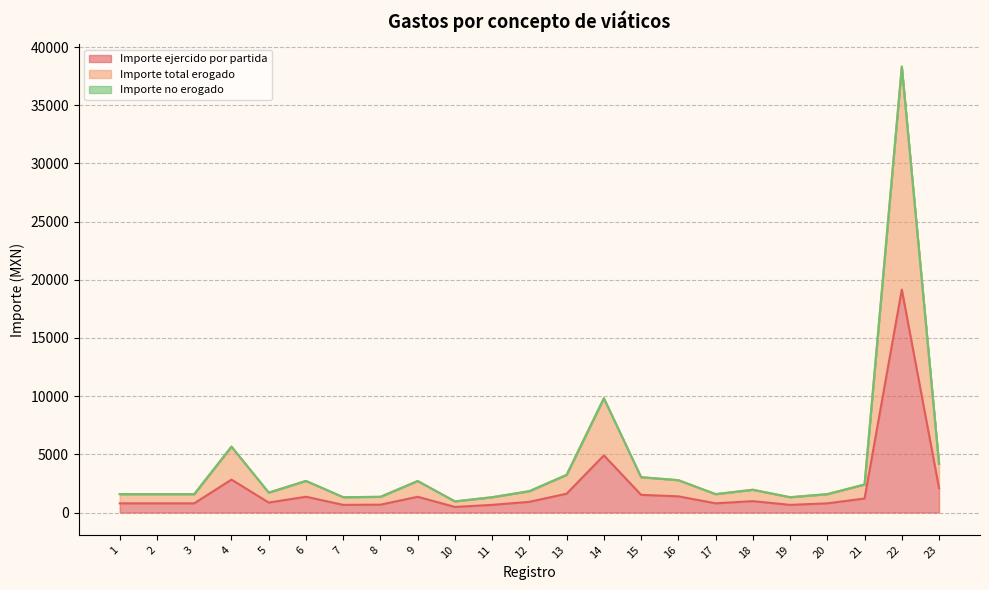

The Importe ejercido por partida series shows 790.0 at 20. True or false?

True